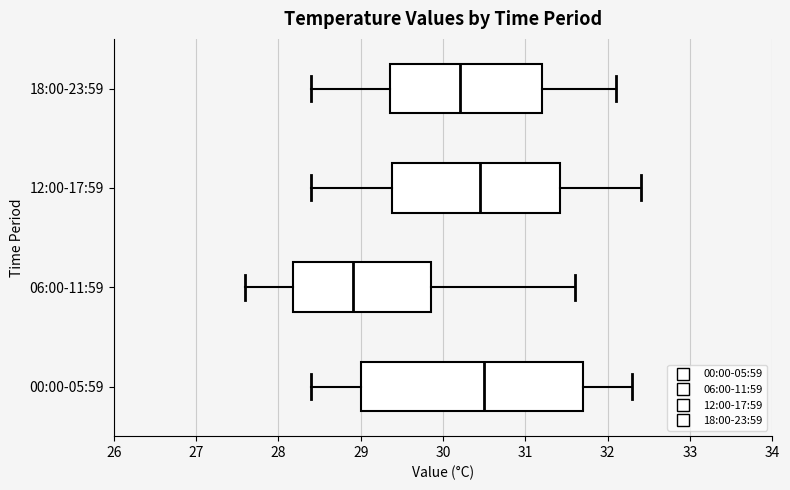

Which box is the widest, from its left edge to its right edge?

00:00-05:59